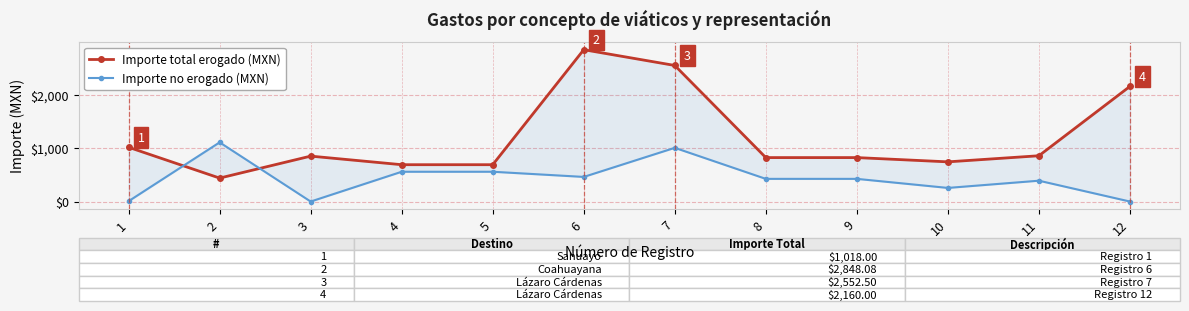

Where does the Importe total erogado (MXN) series first go above 852?

1